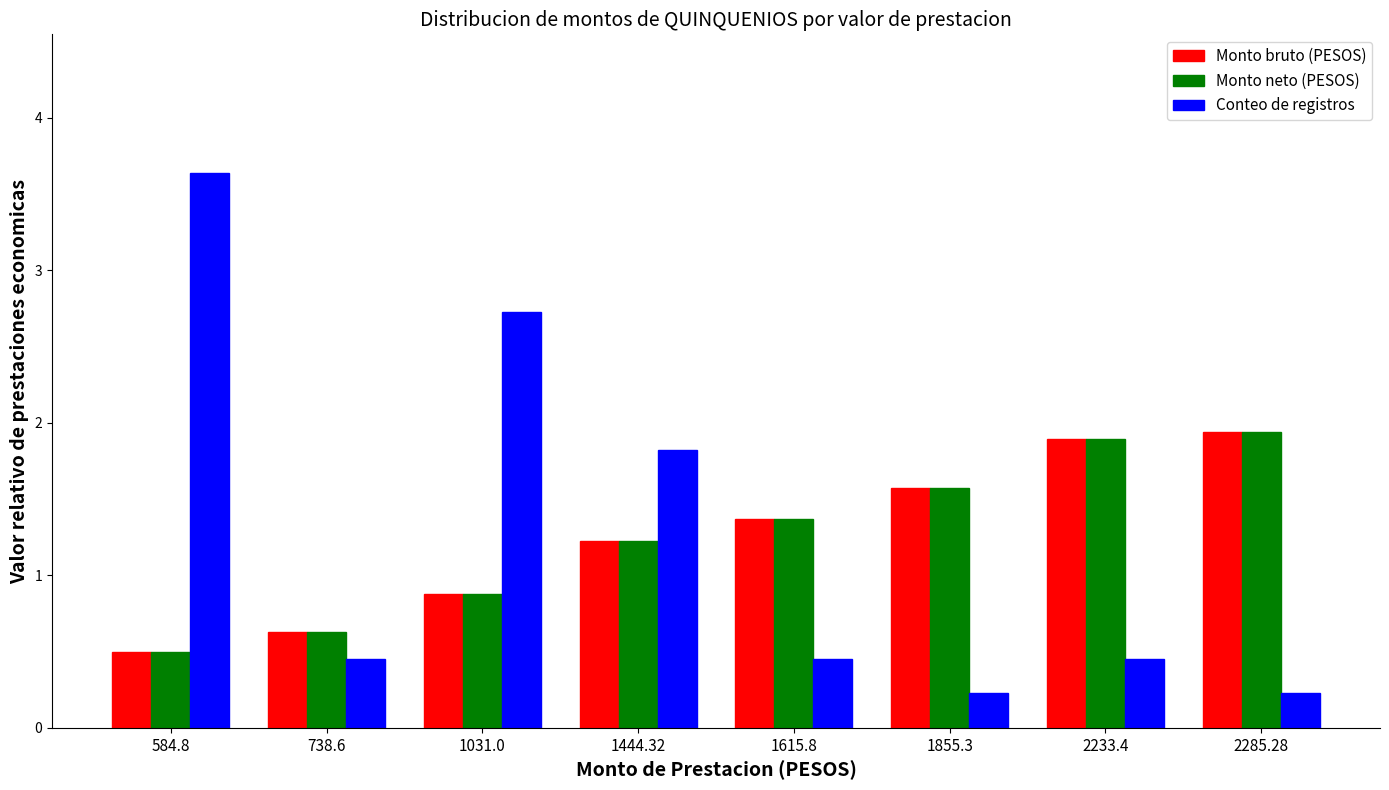

What position from the right is 2233.4?

2